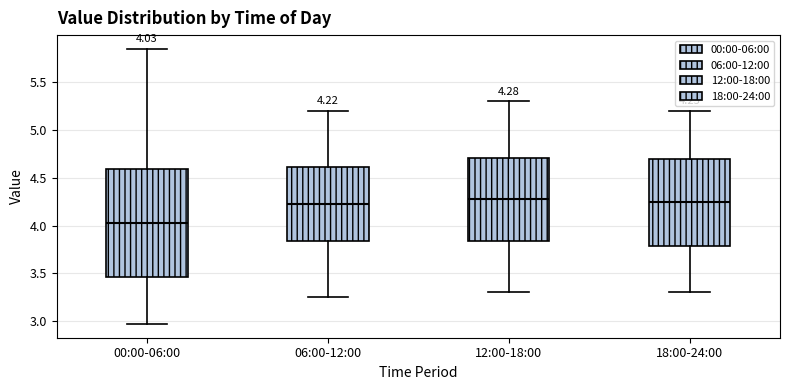

Which box is the tallest, from its lower edge to its upper edge?

00:00-06:00